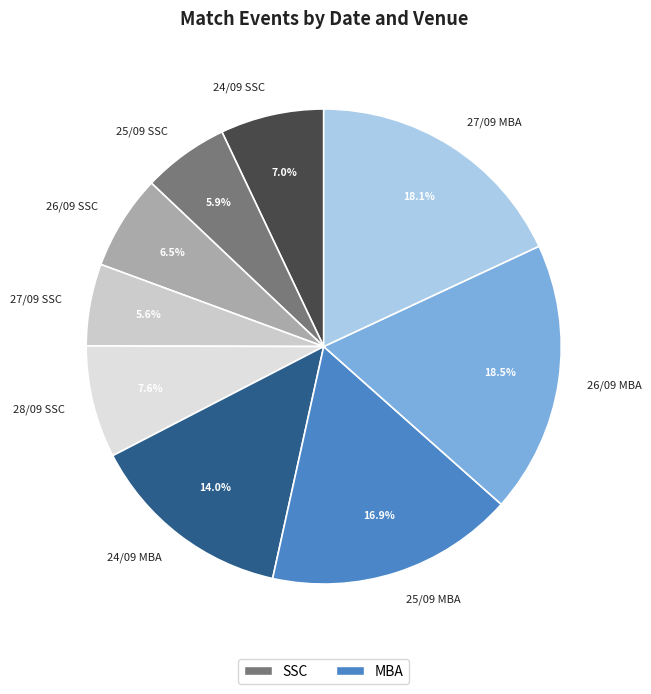

Combined, what portion of the pie is 24/09 SSC and 25/09 SSC?

12.9%